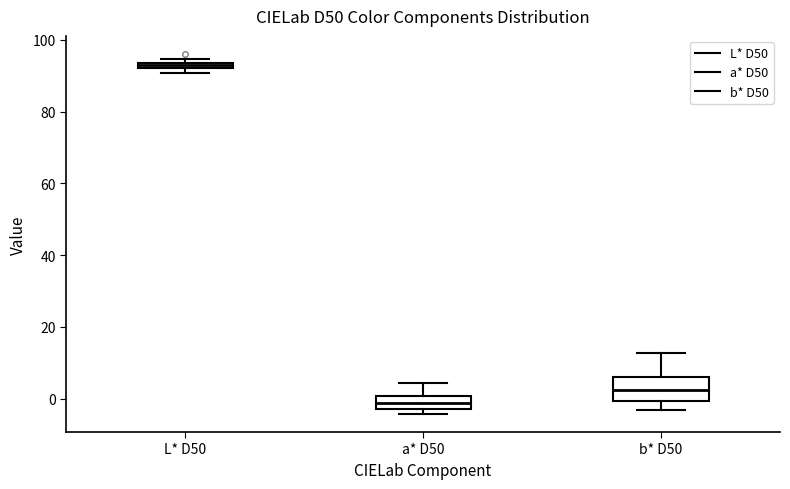

Which box is the tallest, from its lower edge to its upper edge?

b* D50